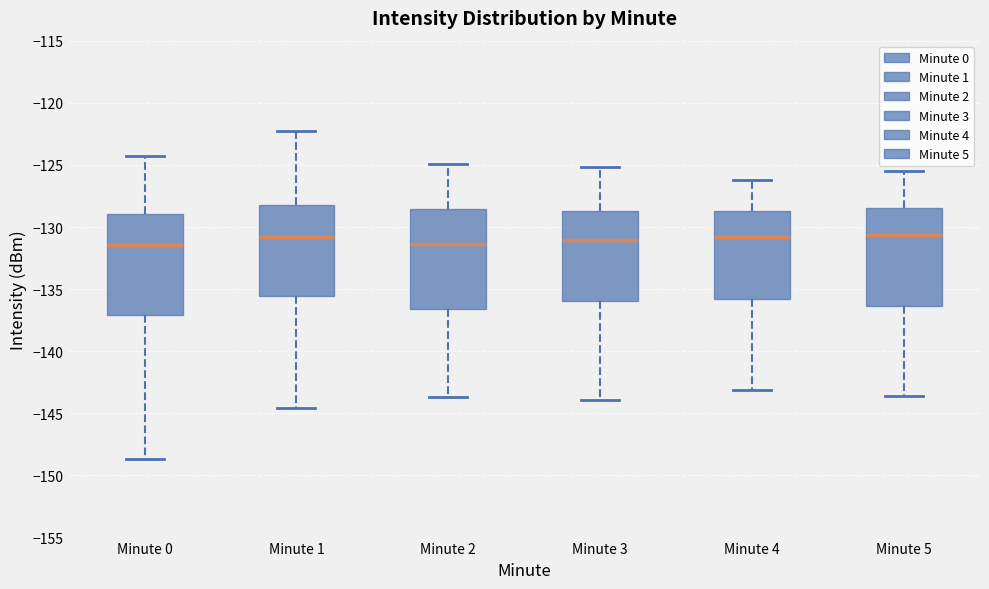

Reading left to right, read every box against the y-axis: the position of its median line, the range the box covers, and the ends of its whiskers. The values are not printed on the chart, so give them approximately, as read against the axis.

Minute 0: median -131.5, box -137.0 to -129.0, whiskers -148.5 to -124.5
Minute 1: median -131.0, box -135.5 to -128.0, whiskers -144.5 to -122.5
Minute 2: median -131.5, box -136.5 to -128.5, whiskers -143.5 to -125.0
Minute 3: median -131.0, box -136.0 to -128.5, whiskers -144.0 to -125.0
Minute 4: median -131.0, box -136.0 to -128.5, whiskers -143.0 to -126.0
Minute 5: median -130.5, box -136.5 to -128.5, whiskers -143.5 to -125.5